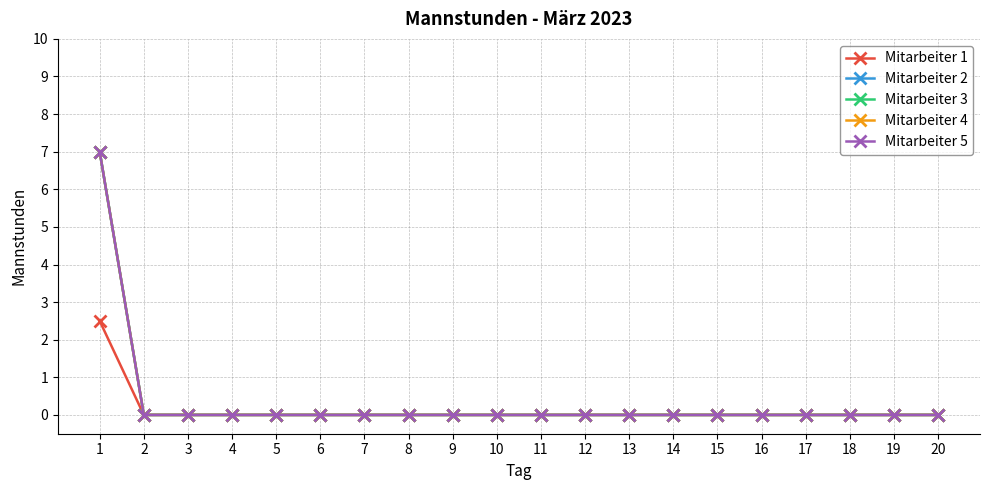

True or false: Mitarbeiter 2 and Mitarbeiter 4 intersect in this chart.

False